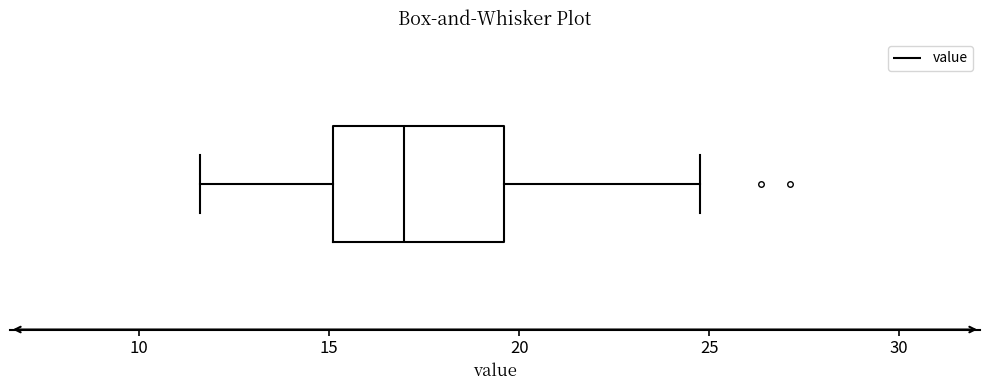

Where does the right whisker of the box end on the x-axis? The values are not printed on the chart, so give them approximately, as read against the axis.

25.0